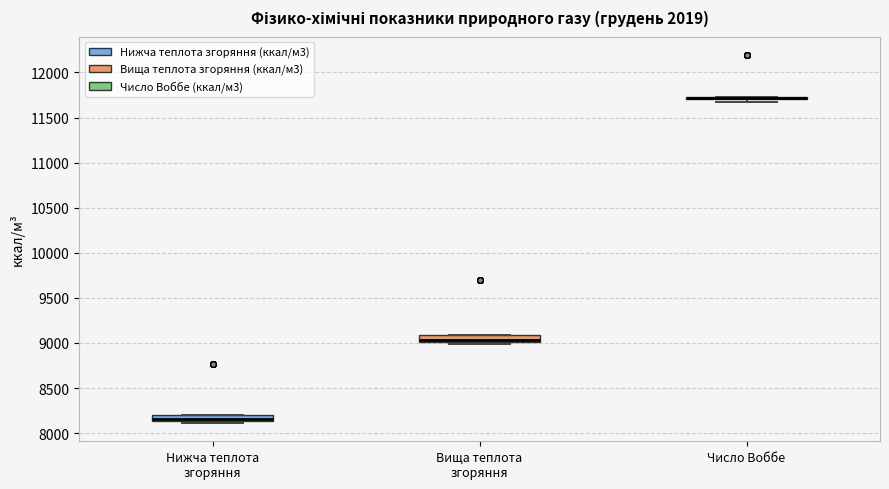

Where is the lower edge of the box for Вища теплота згоряння on the y-axis? The values are not printed on the chart, so give them approximately, as read against the axis.

9000